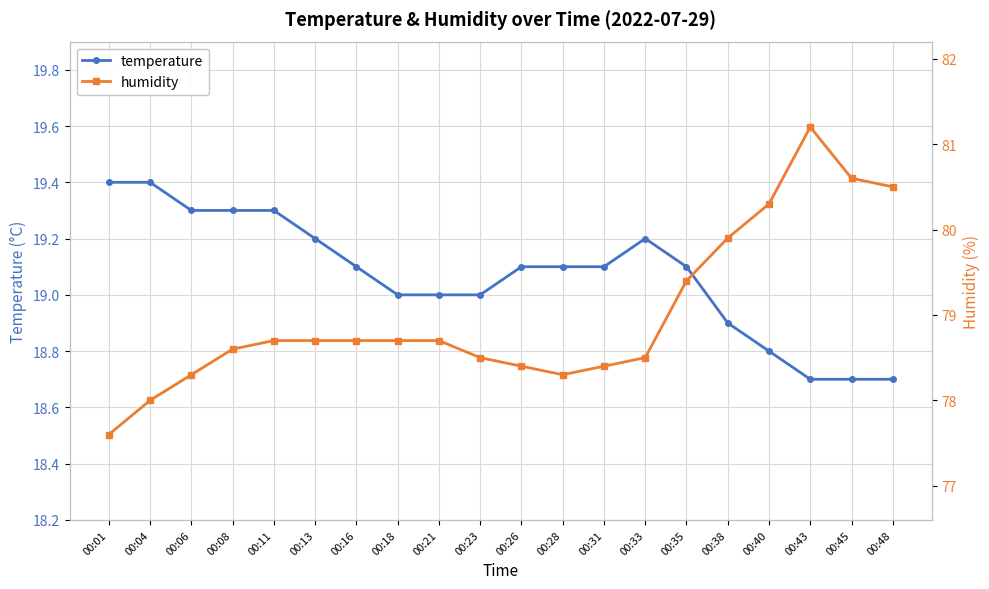

At which category does temperature reach its first local peak?

00:33